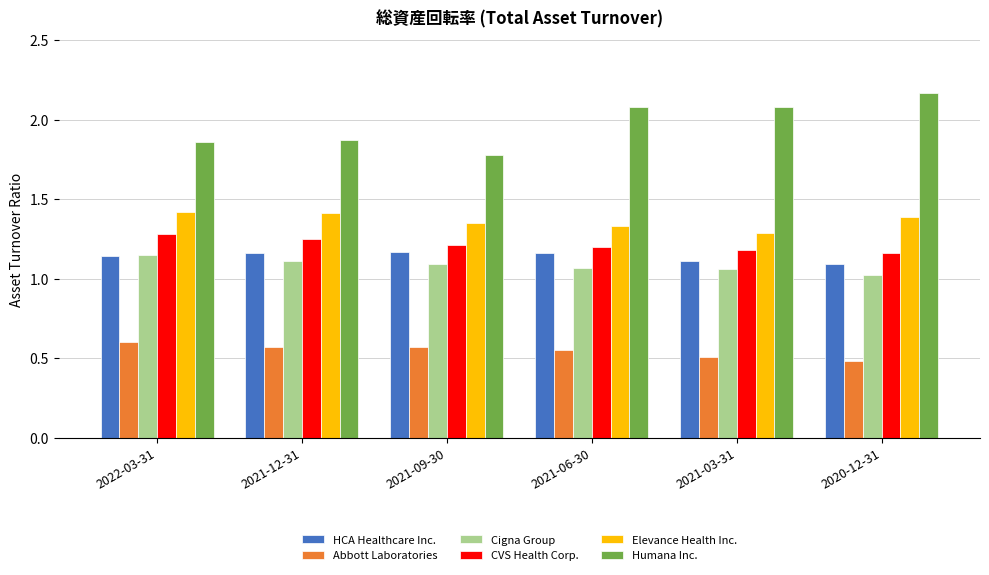

Is the value of CVS Health Corp. at 2021-12-31 greater than the value of HCA Healthcare Inc. at 2021-09-30?

Yes